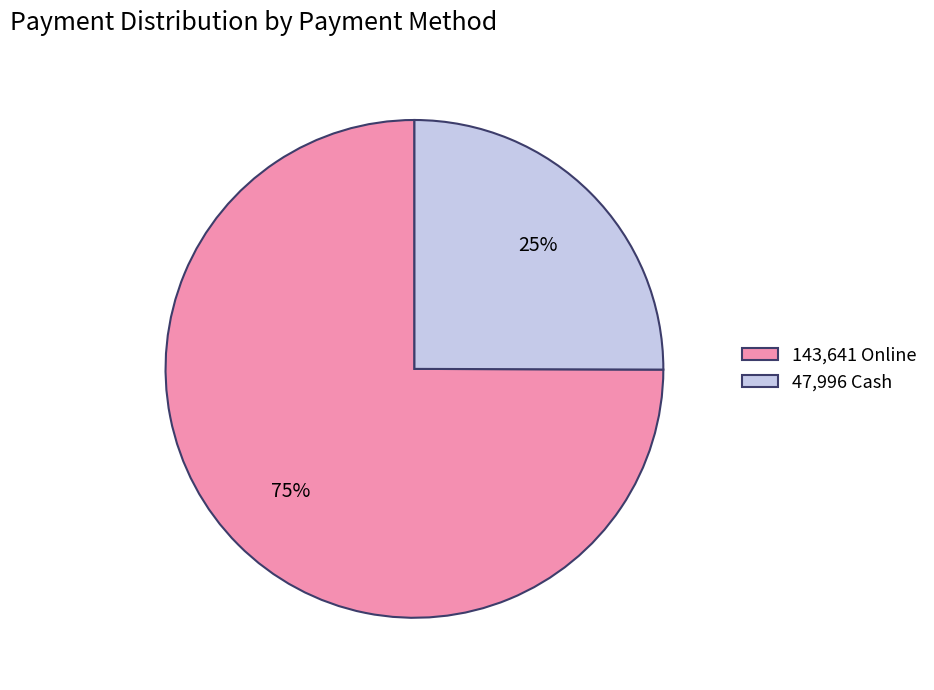

To the nearest percent, what is the difference between the largest and smallest slice percentages?

50%